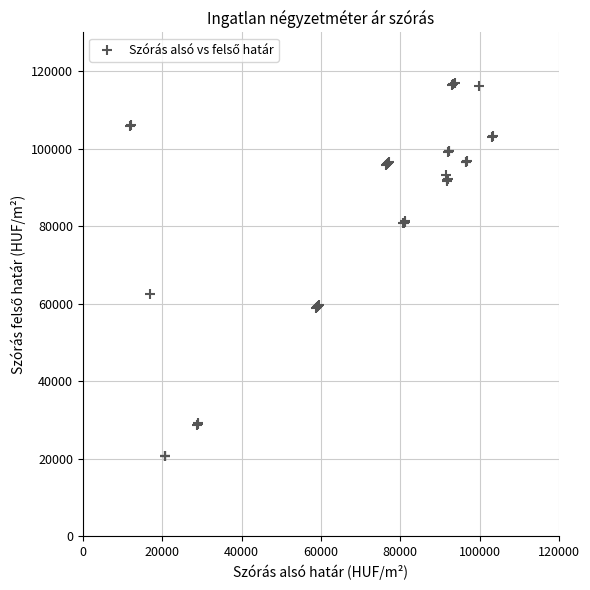

What Y value in the scatter plot is closest to 68831?

62529